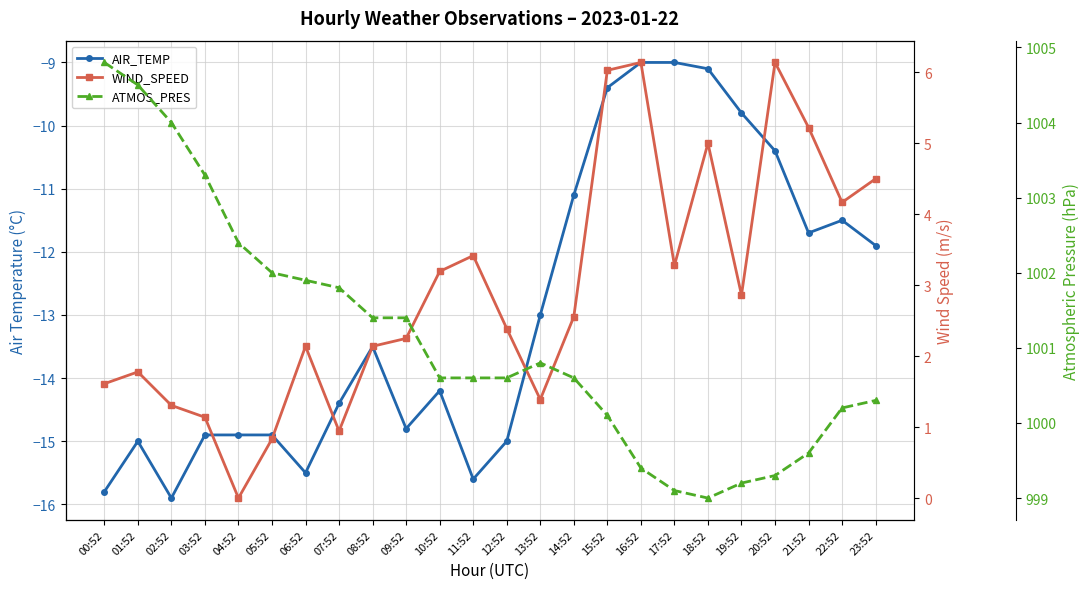

What is the smallest value displayed?

-15.9